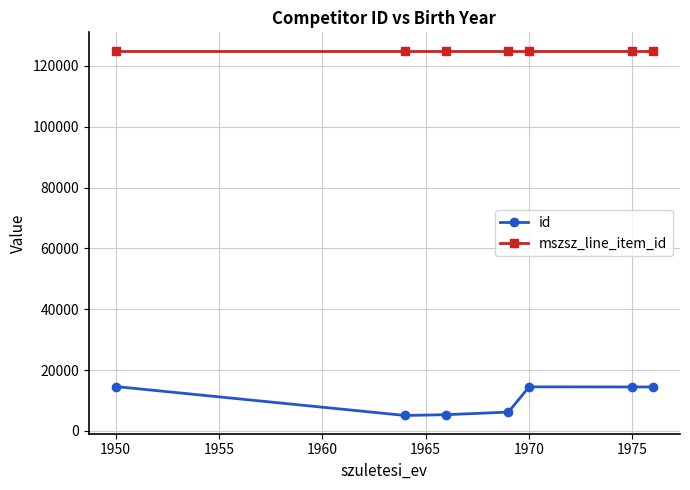

At how many categories does at least one series exceed 79077?

7